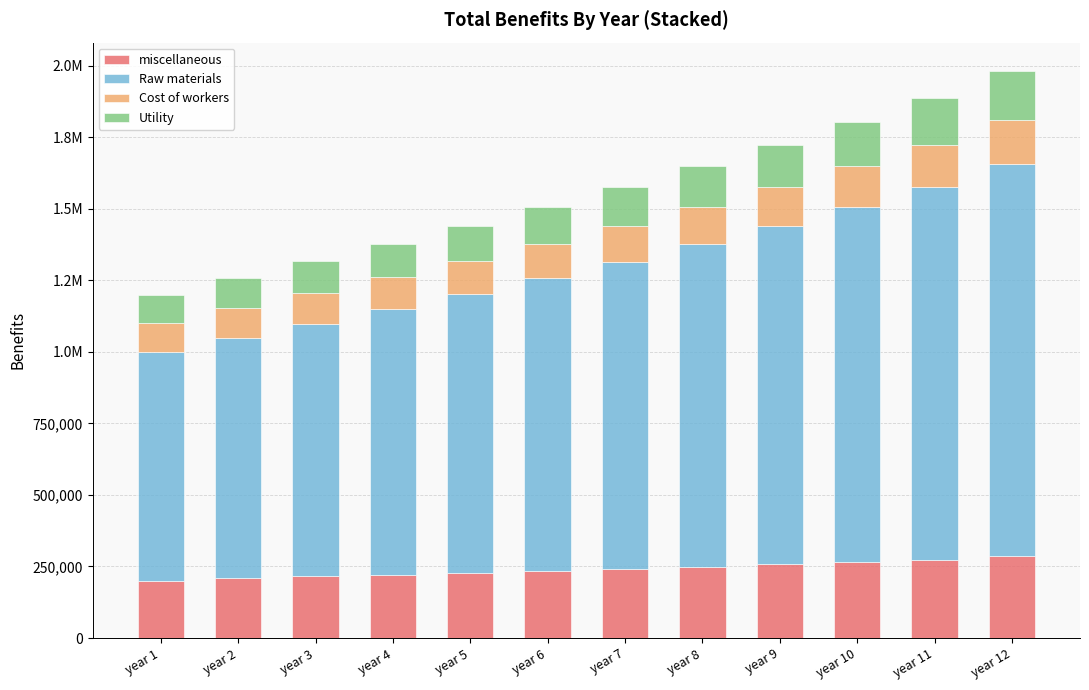

At which label does Raw materials first exceed 1072076?

year 7